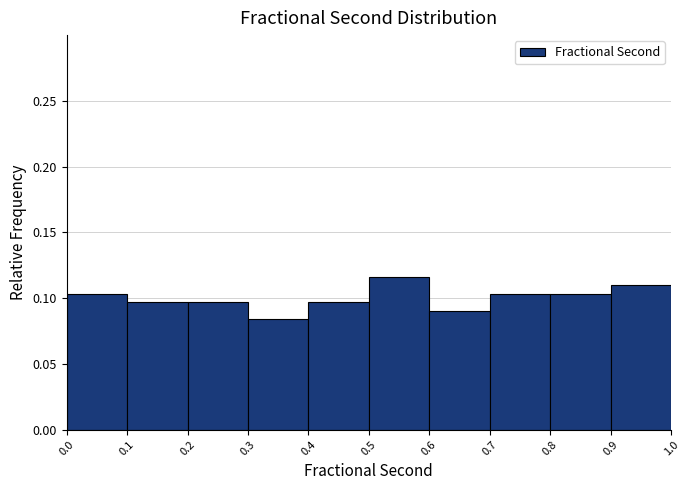

Which range on the x-axis has the tallest bar?

0.5 to 0.6